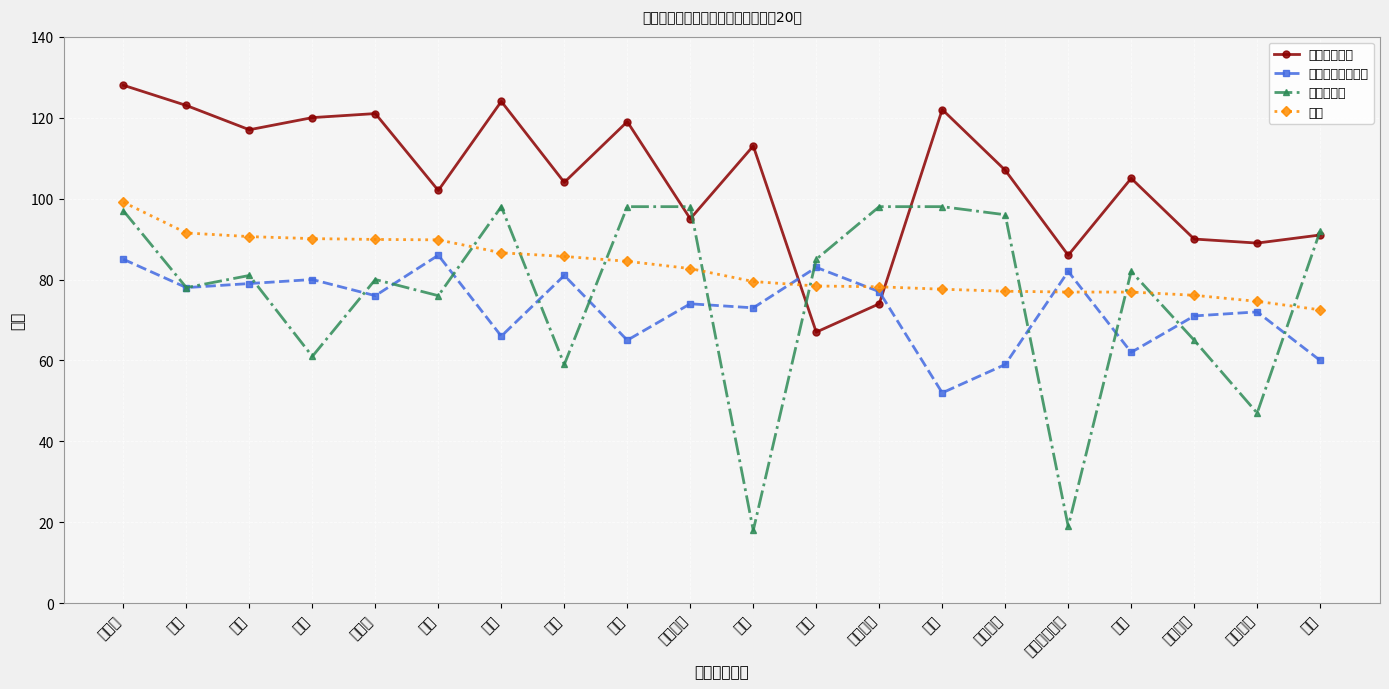

Which series has the largest range (max minus min)?

稳定性得分